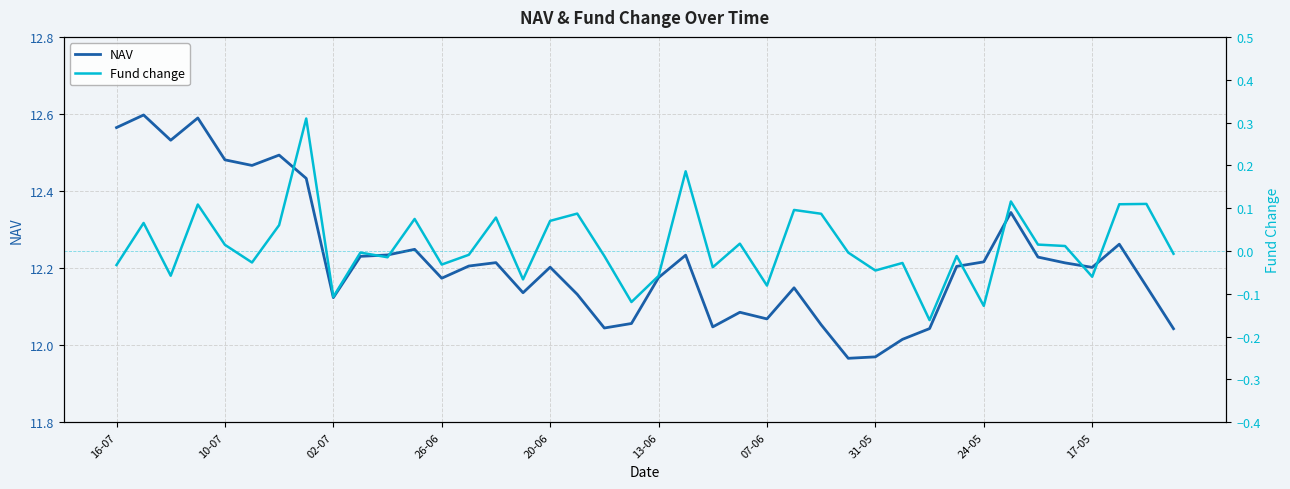

At which label does NAV first exceed 12?

16-07